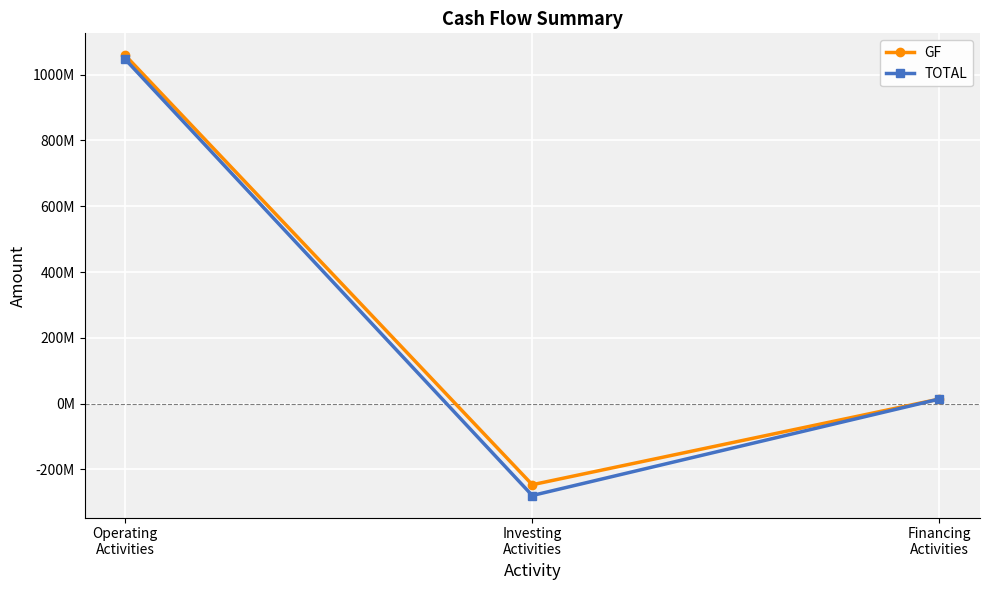

What is the value of the GF point at the 2nd from the left?

-246505569.7